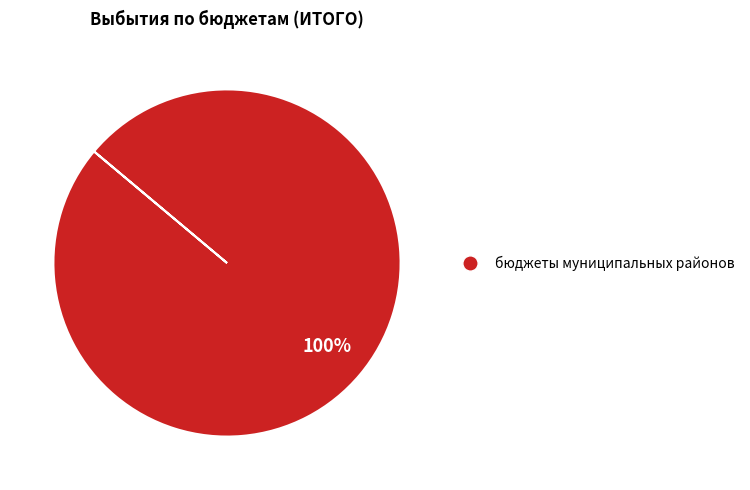

How many slices are in this pie chart?

1